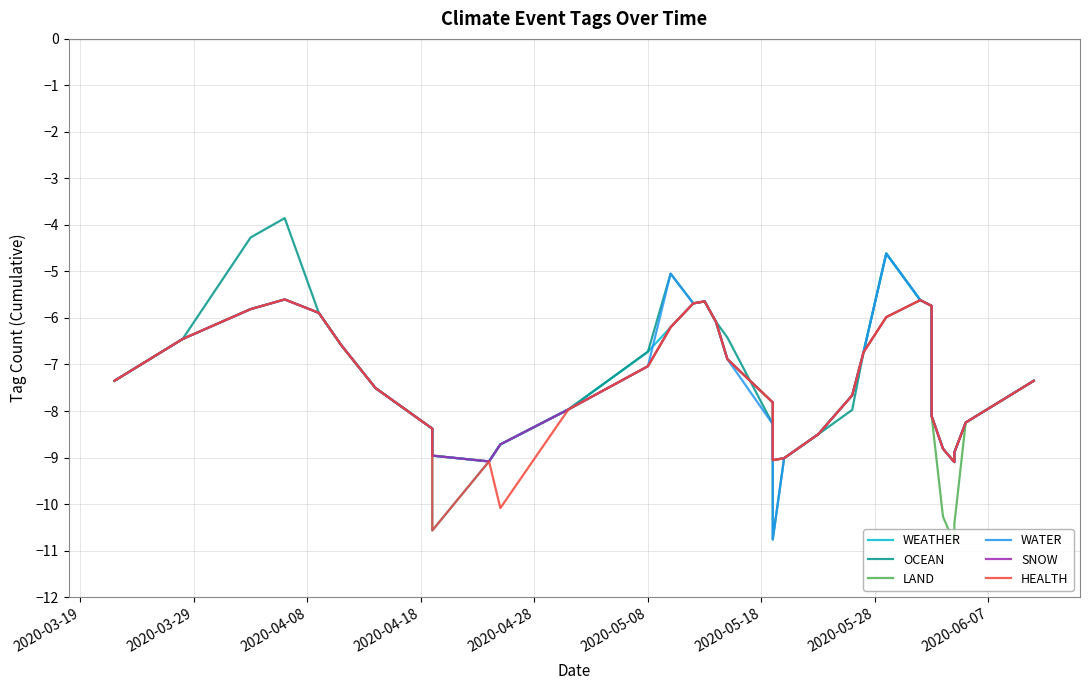

What are all the series names shown in the legend?

WEATHER, OCEAN, LAND, WATER, SNOW, HEALTH